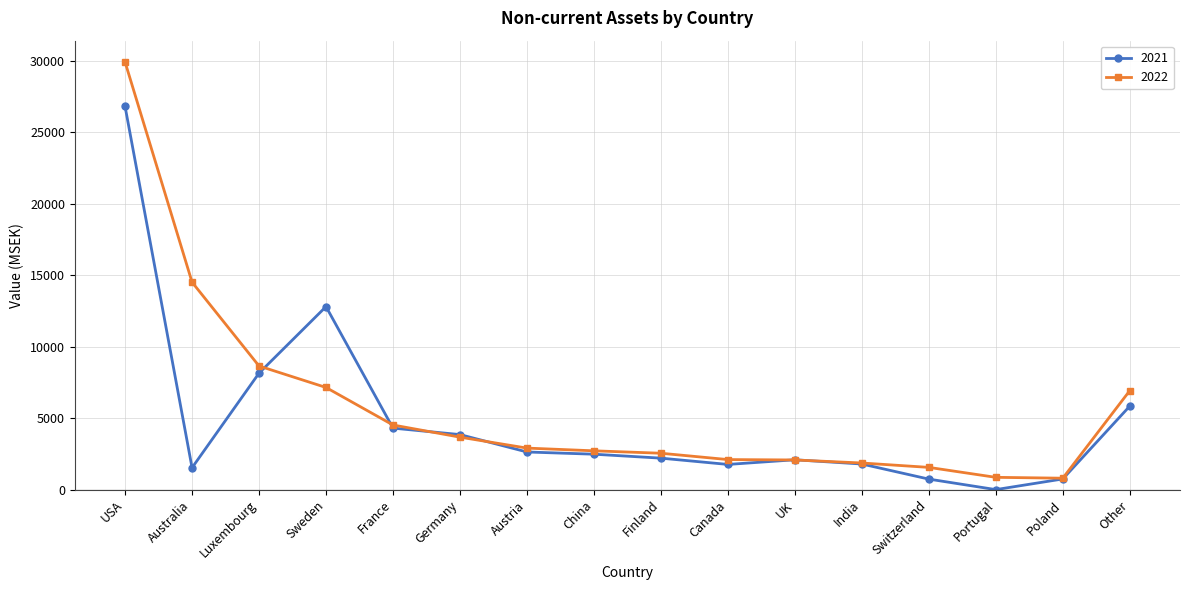

What is the spread (max minus min) of values at China?

237